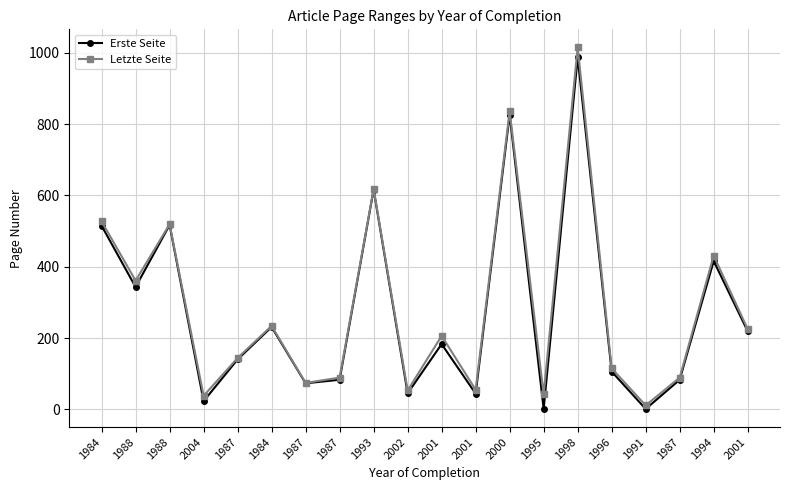

At which category is the sum across all series the highest?

1998